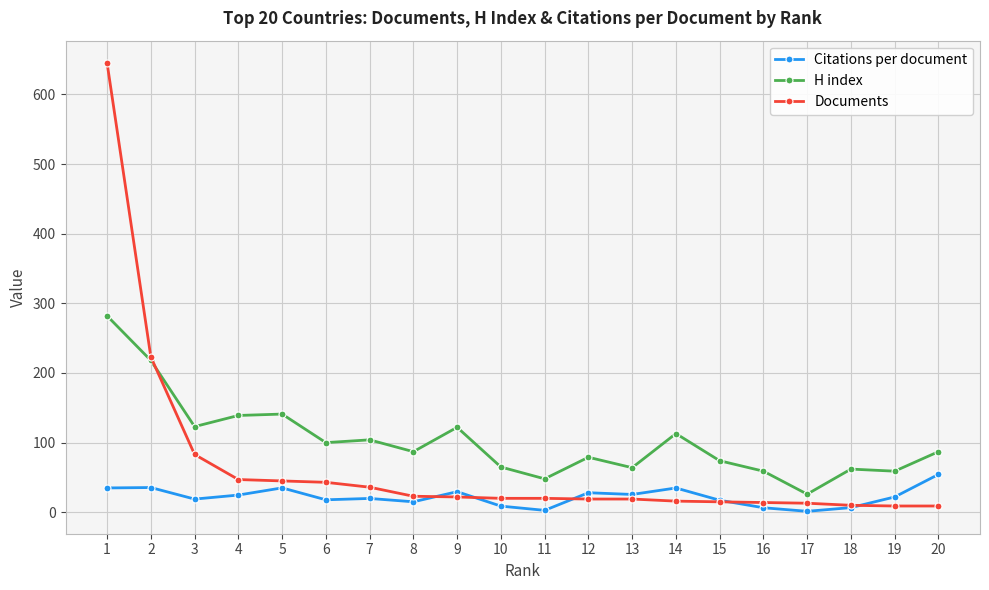

What is the approximate value of Citations per document at 20?

54.3